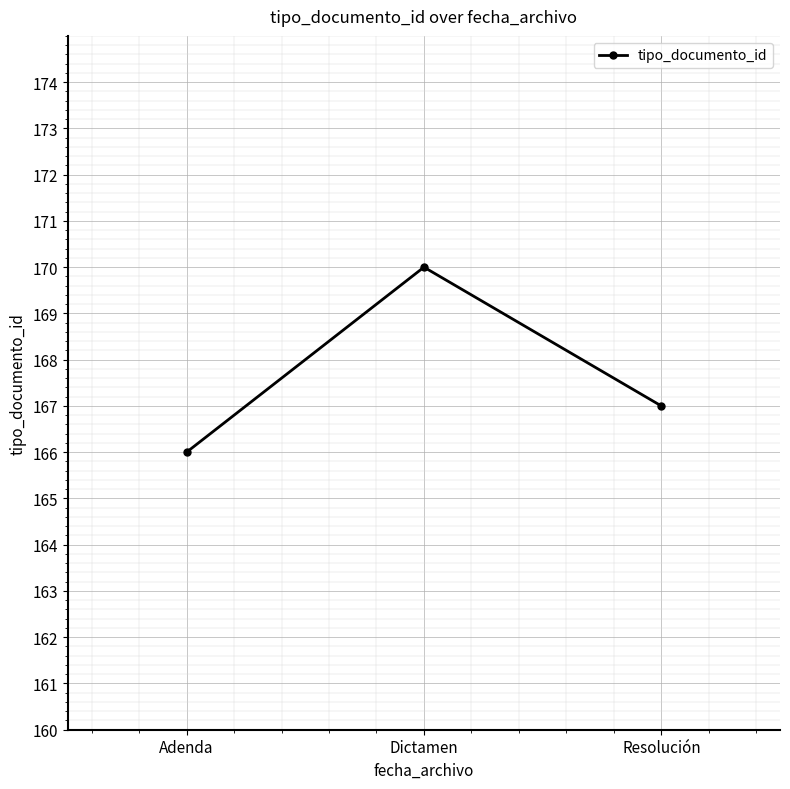

How many data points are less than 167?

1